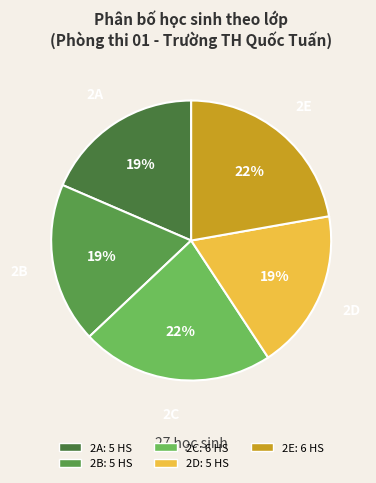

Does 2C account for over 50% of the chart?

No